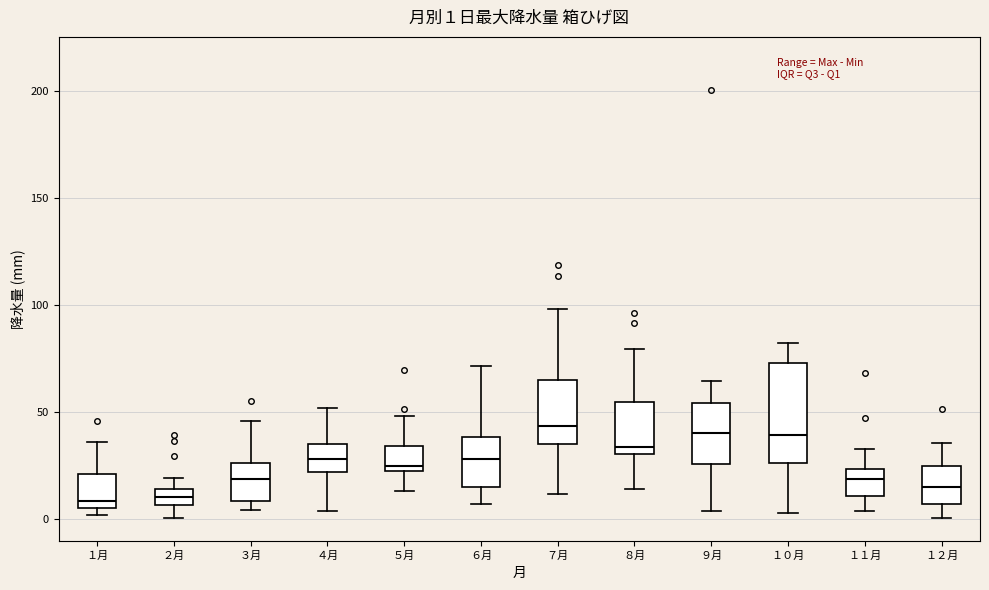

Comparing the boxes themselves (not the whiskers), which one is the tallest?

１０月